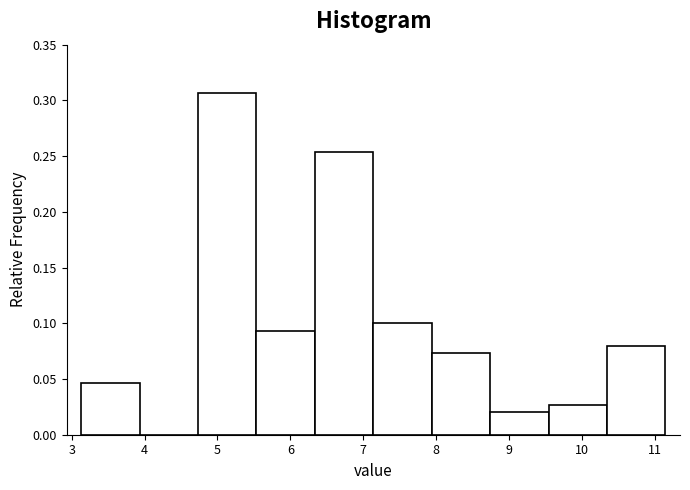

Reading left to right, list every bar in this chart as the range it spans on the x-axis followed by its height. Neither the bar edges nor the heights are printed on the chart, so give them approximately, as read against the axes.

3.1 to 3.9: 0.045
3.9 to 4.7: 0
4.7 to 5.5: 0.305
5.5 to 6.3: 0.095
6.3 to 7.1: 0.255
7.1 to 7.9: 0.100
7.9 to 8.7: 0.075
8.7 to 9.5: 0.020
9.5 to 10.3: 0.025
10.3 to 11.2: 0.080